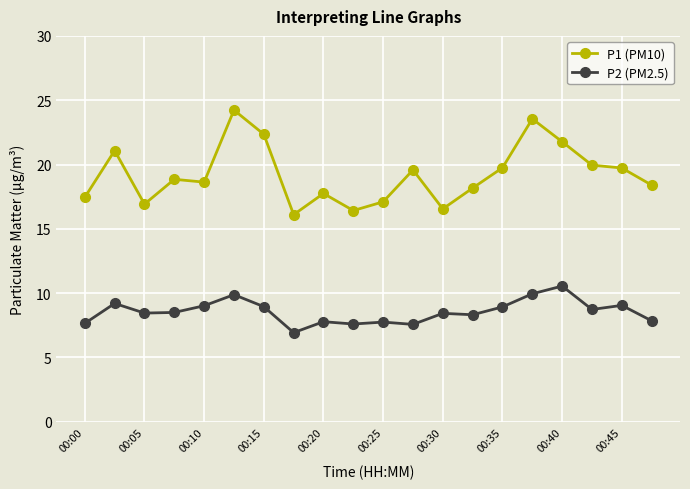

How many data points in P2 (PM2.5) are above 8?

13